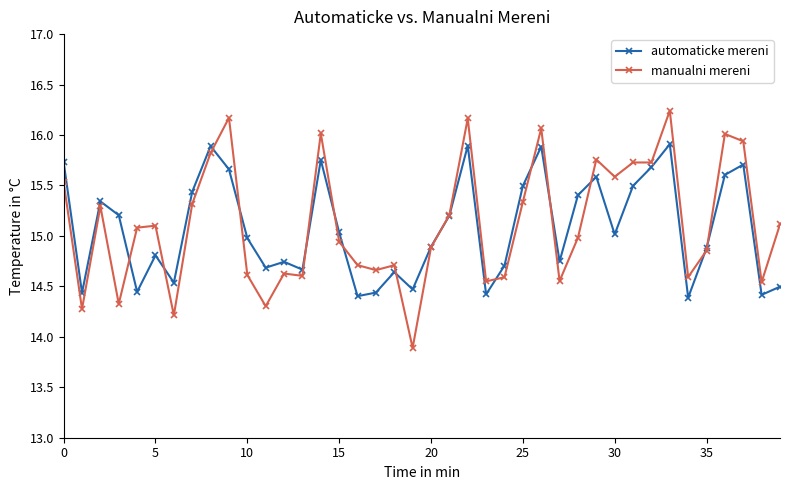

At how many categories does at least one series exceed 14?

40